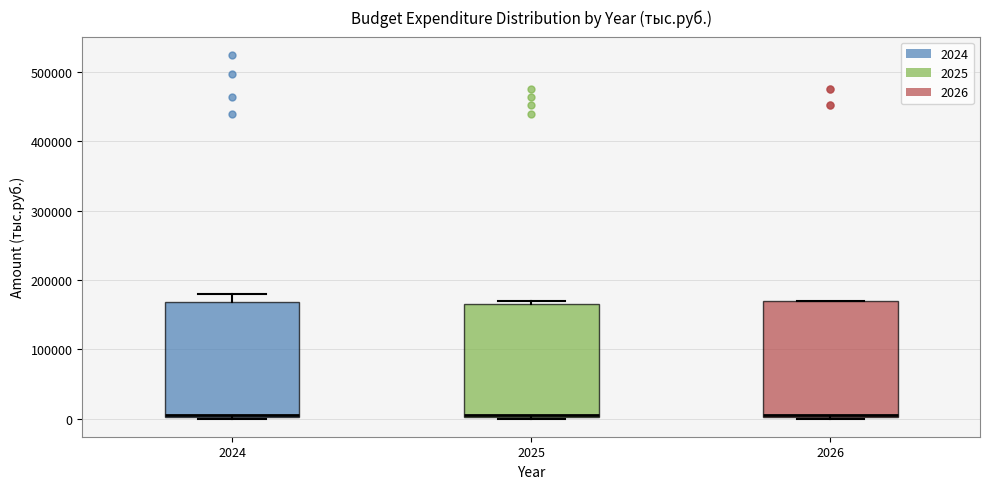

Reading left to right, read every box against the y-axis: the position of its median line, the range the box covers, and the ends of its whiskers. The values are not printed on the chart, so give them approximately, as read against the axis.

2024: median 0, box 0 to 170000, whiskers 0 to 180000
2025: median 0, box 0 to 170000, whiskers 0 to 170000 (just above the box's upper edge)
2026: median 0, box 0 to 170000, whiskers 0 to 170000